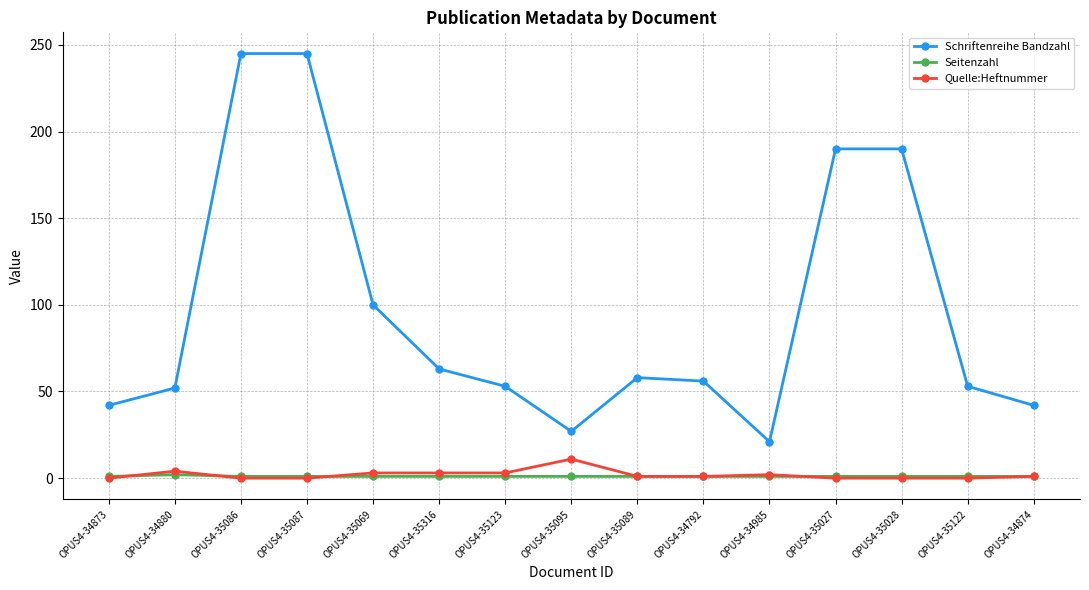

At how many categories does at least one series exceed 141?

4